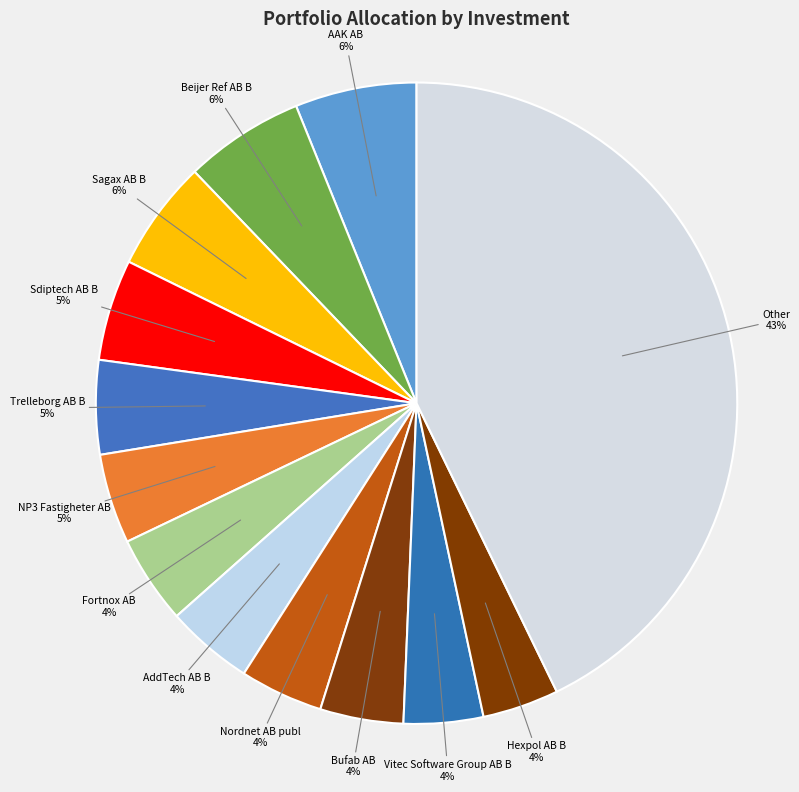

To the nearest percent, what is the average slice percentage?

8%